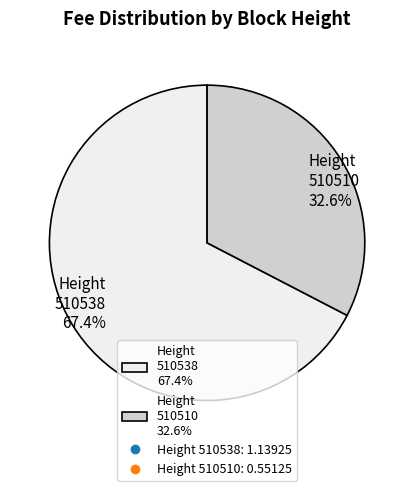

How many segments does this pie chart have?

2